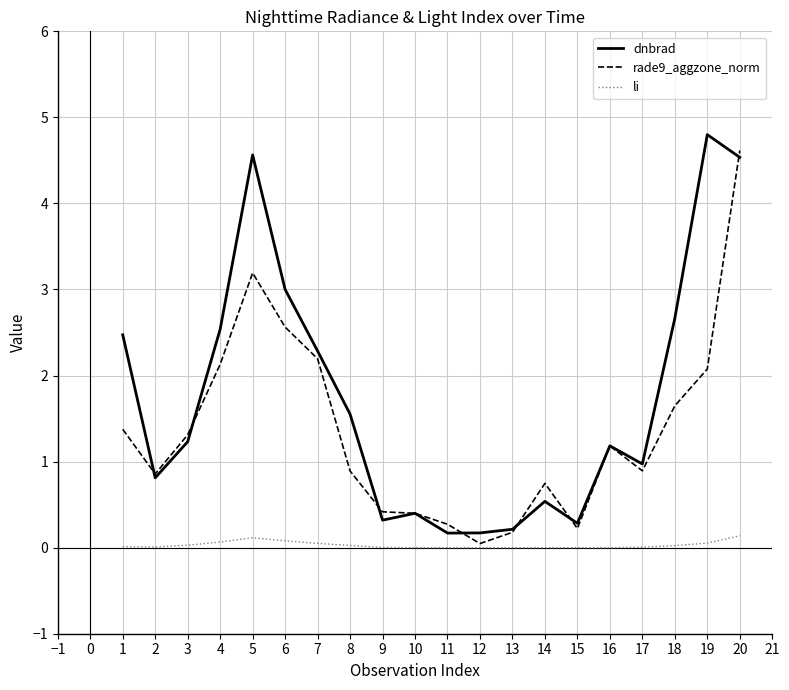

List the series in order of their overall mean, highest first.

dnbrad, rade9_aggzone_norm, li